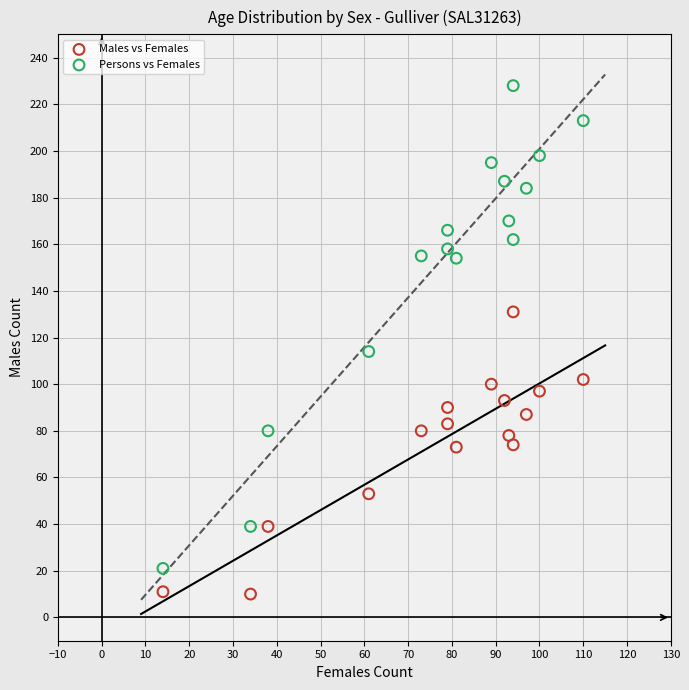

Which series reaches the minimum Y coordinate?

Males vs Females